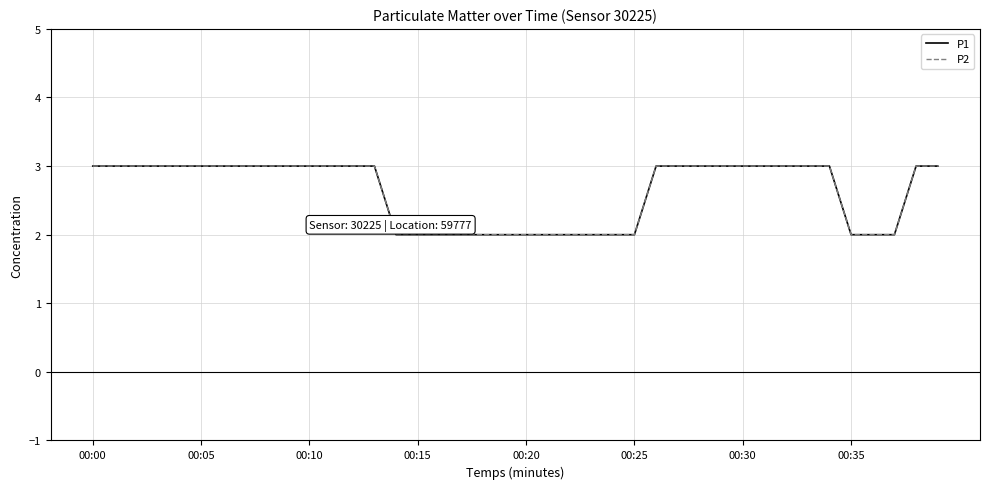

Does the chart have visible grid lines?

Yes